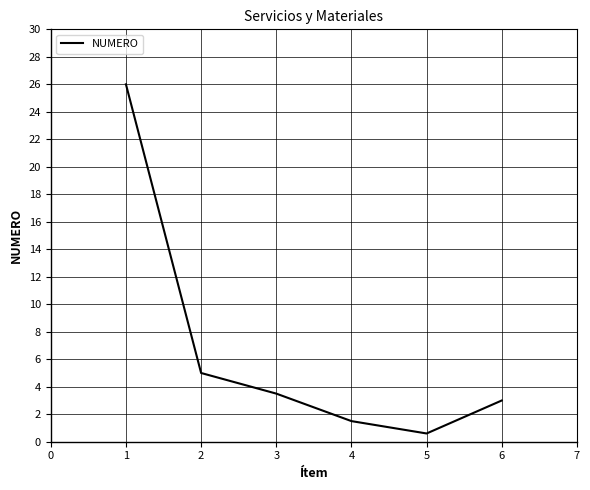

The value at 2 is 5.0. True or false?

True